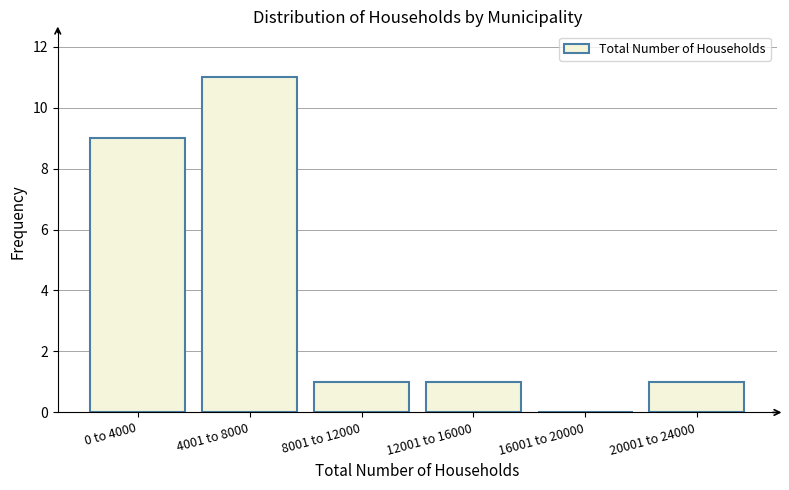

Reading left to right, what are all the values shown in this chart?

0 to 4000=9	4001 to 8000=11	8001 to 12000=1	12001 to 16000=1	16001 to 20000=0	20001 to 24000=1